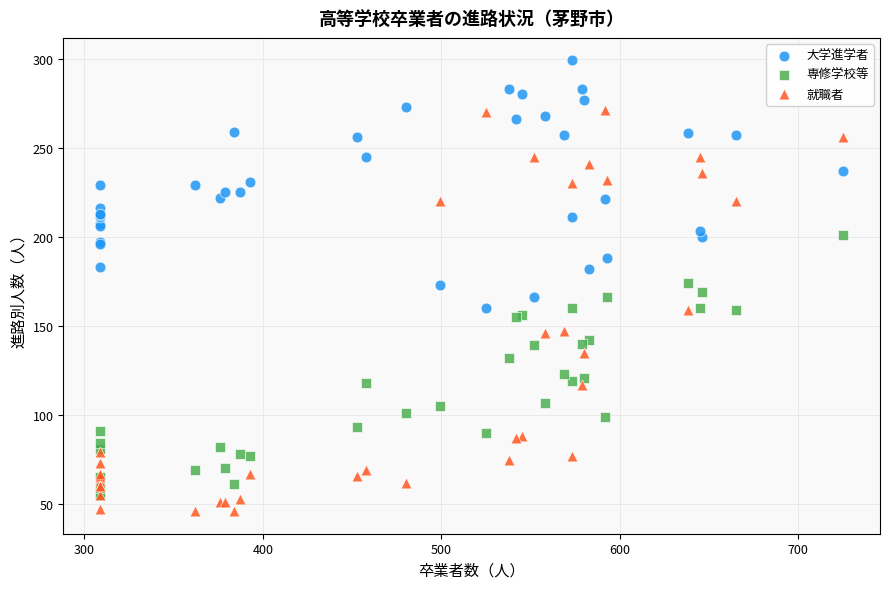

Which series reaches the minimum Y coordinate?

就職者